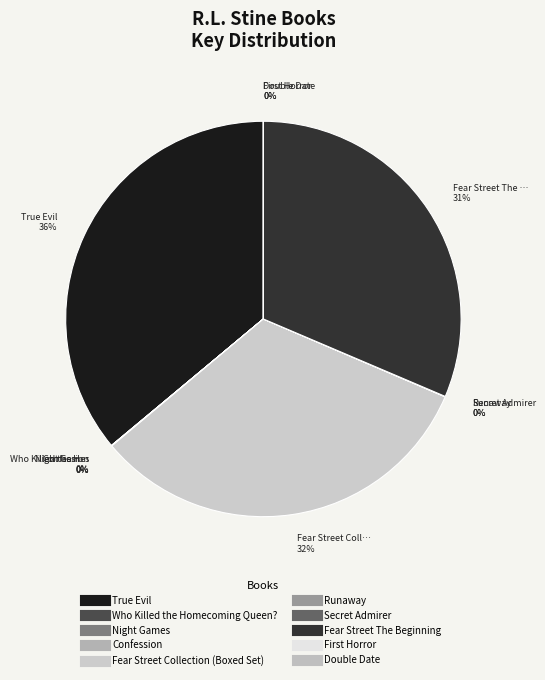

What is the change in value from True Evil to Fear Street Collection (Boxed Set)?

-19518842